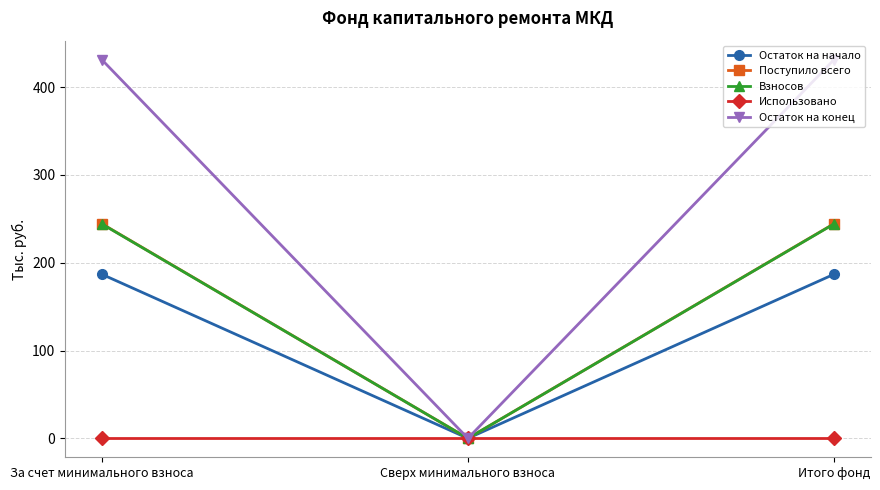

Is this an area chart (filled region under the line)?

No